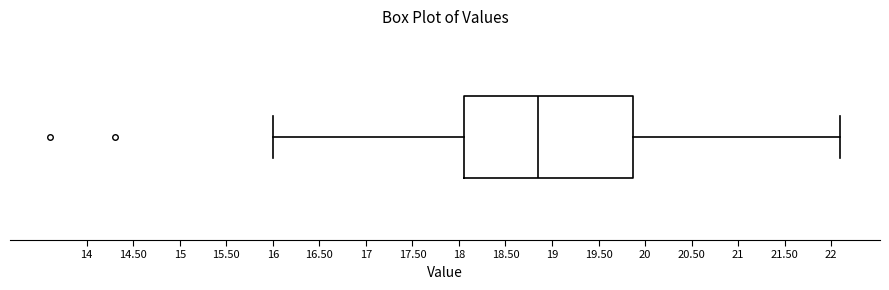

Where is the right edge of the box on the x-axis? The values are not printed on the chart, so give them approximately, as read against the axis.

19.90